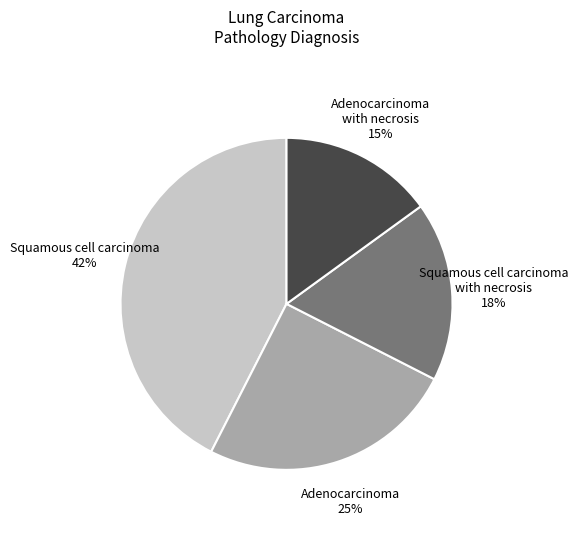

Is there any slice that represents more than half of the pie?

No